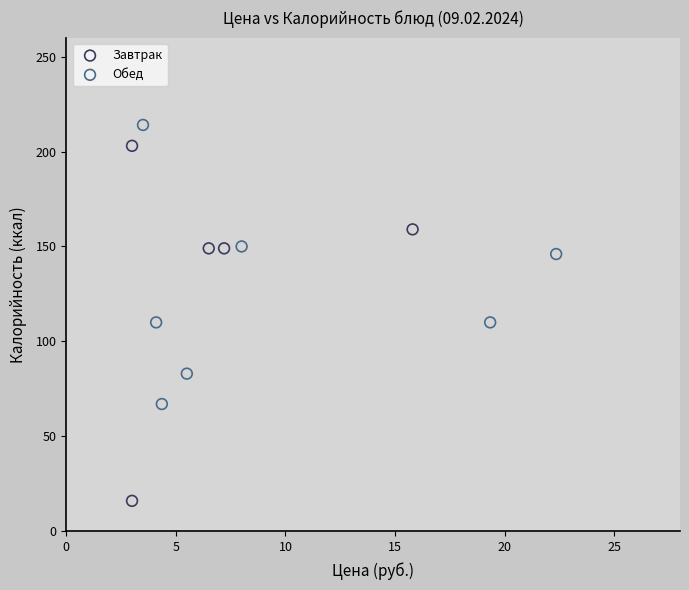

Which series reaches the maximum Y coordinate?

Обед